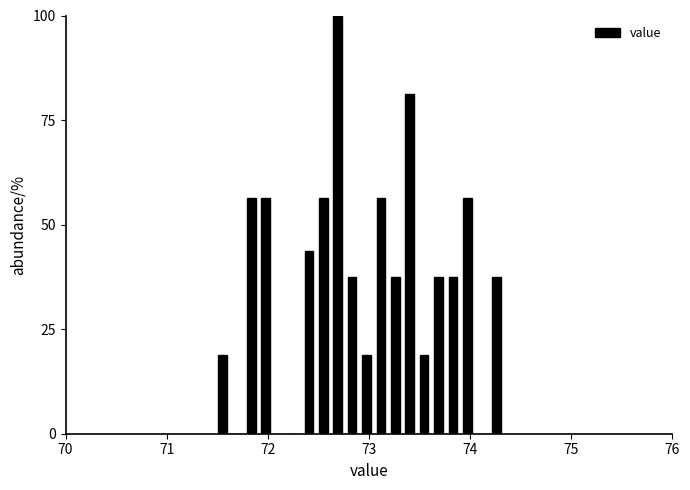

Read against the x-axis, roughly where is the centre of the tallest bar?

72.7